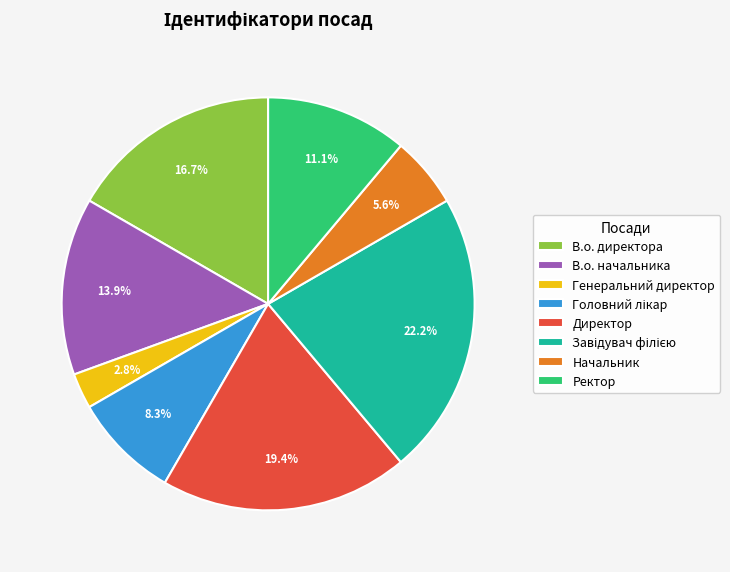

Approximately how many times larger is the value at Начальник compared to Ректор?

0.5